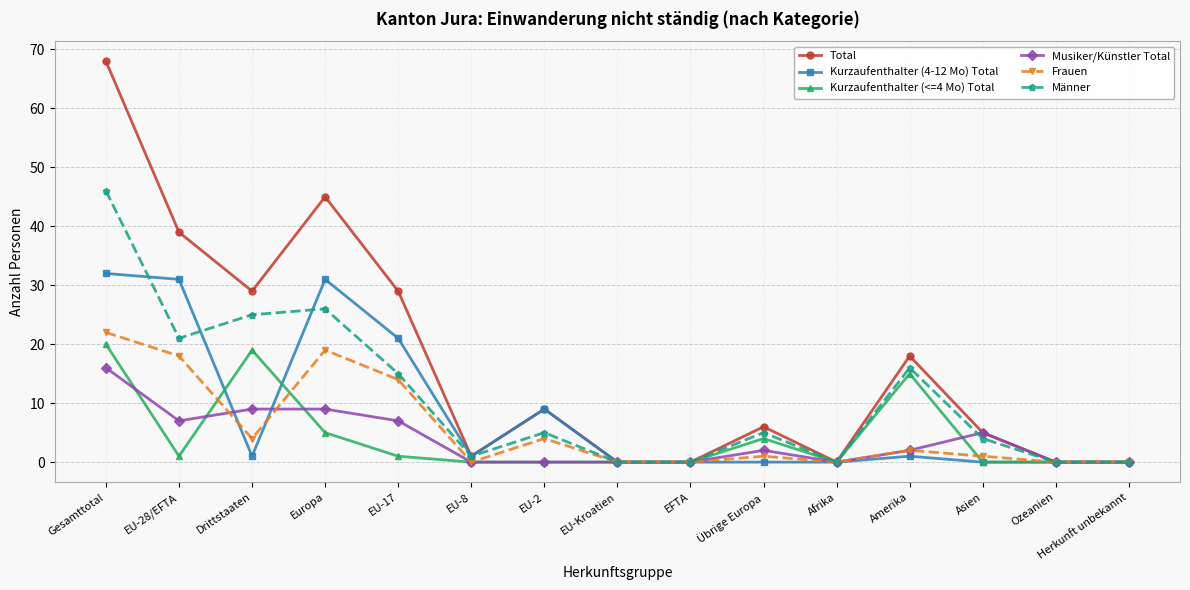

Is it true that Männer equals 0 at Ozeanien?

True